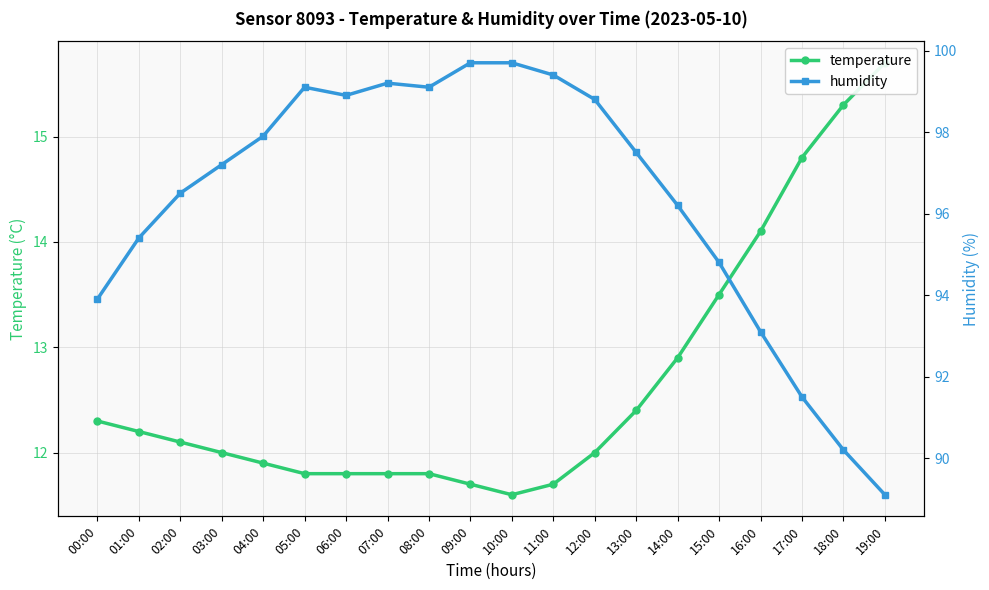

Is this an area chart (filled region under the line)?

No